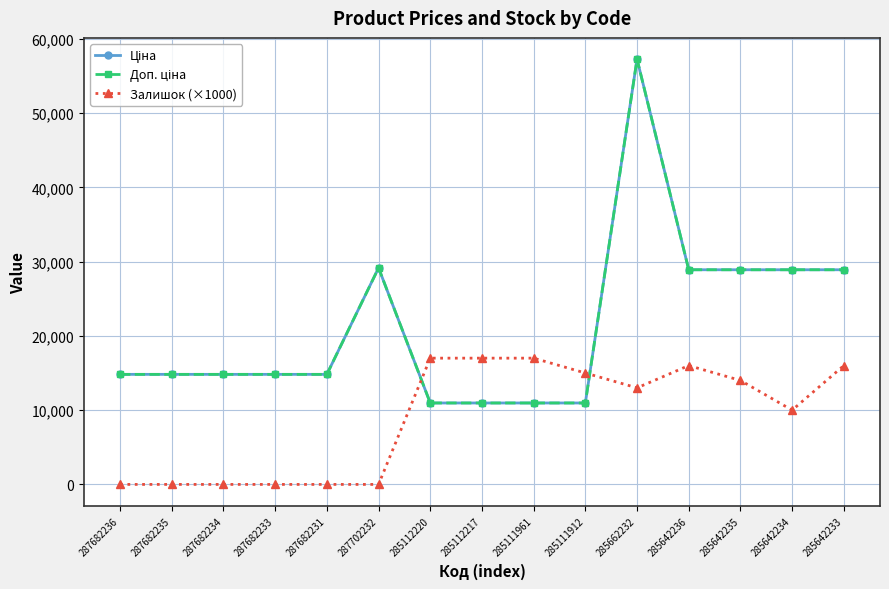

Does the chart have visible grid lines?

Yes